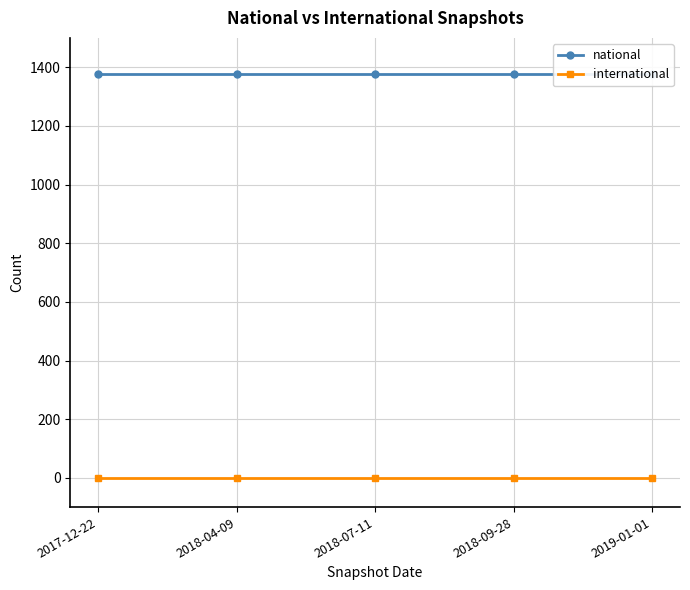

Which label corresponds to the largest value in the chart?

2017-12-22